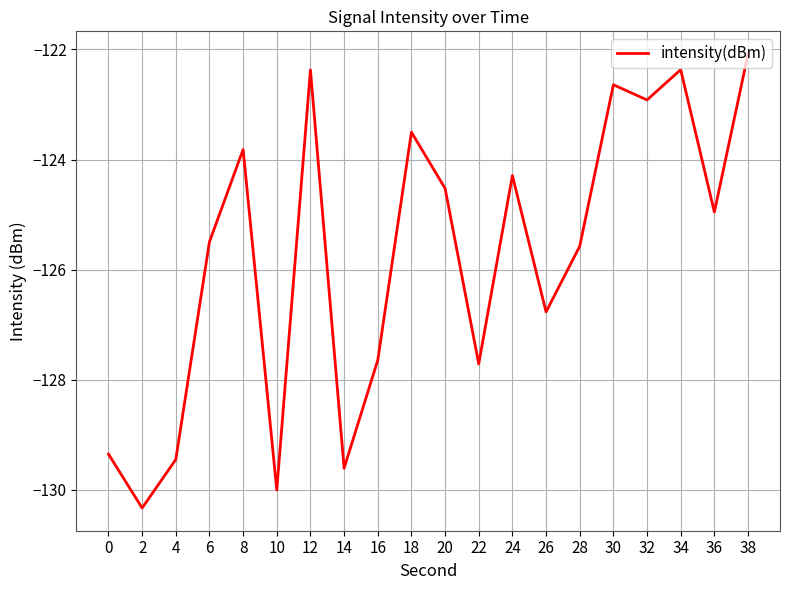

Count the number of values greater than -124.

7